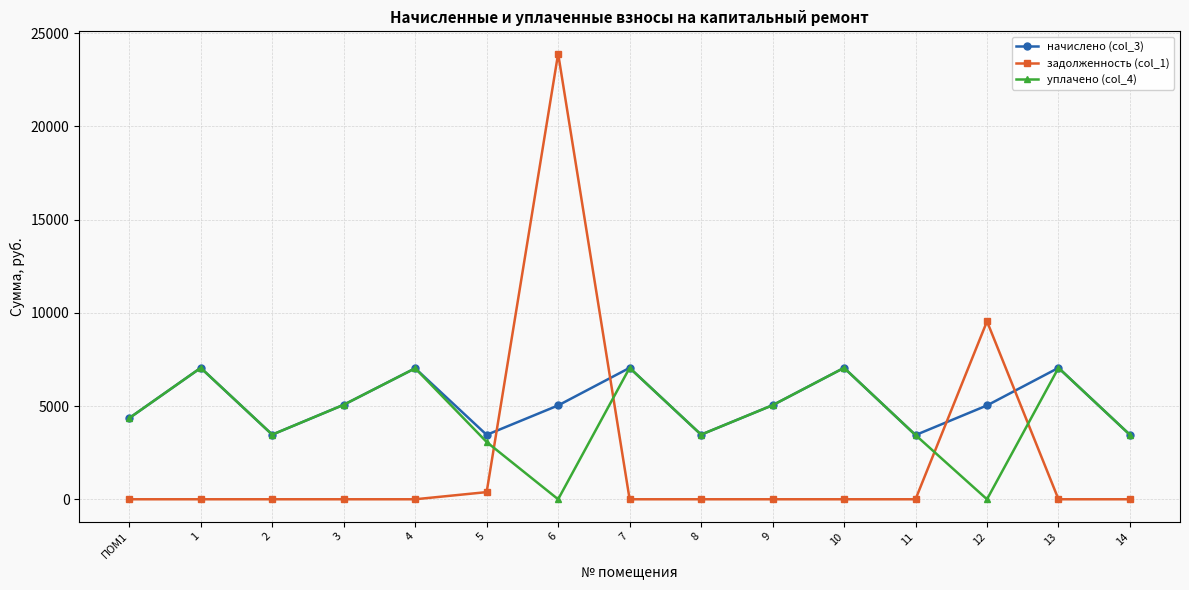

Which series has the largest total across all categories?

начислено (col_3)